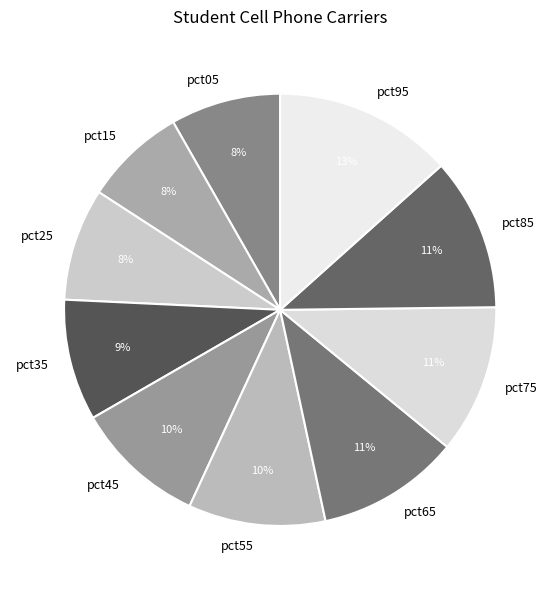

Count the number of slices in the pie.

10